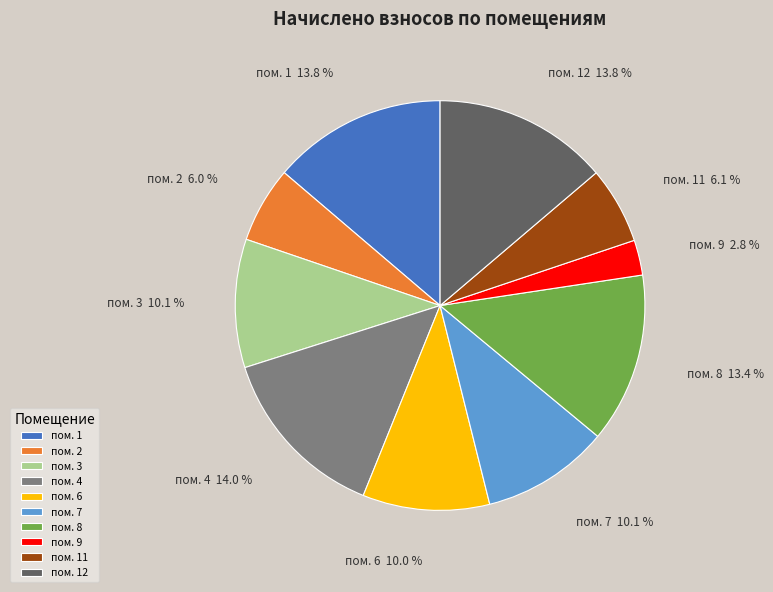

How much of the chart is everything except пом. 2?

94.0%